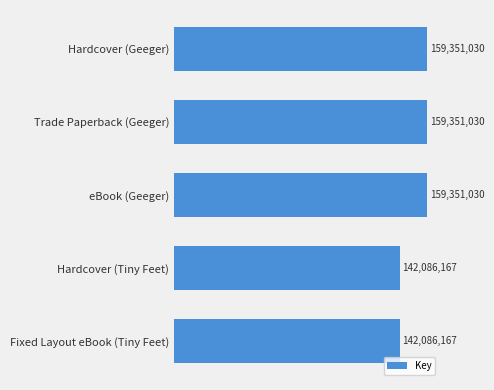

Are the bars horizontal?

Yes